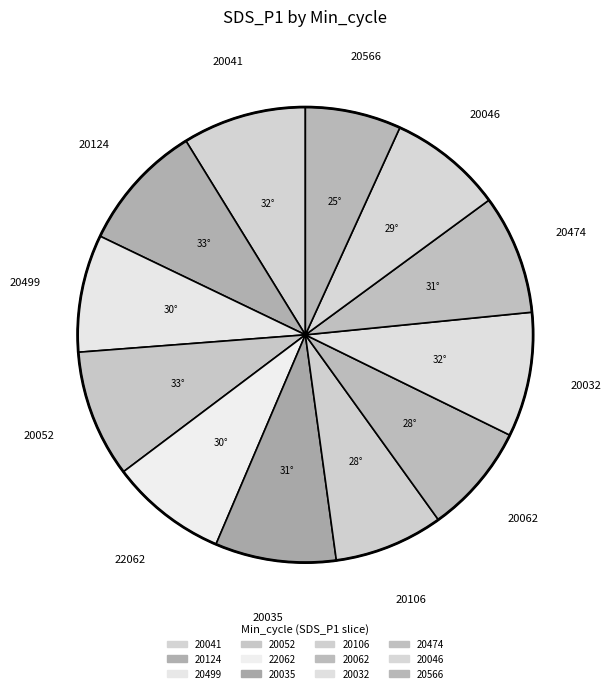

Count the number of slices in the pie.

12